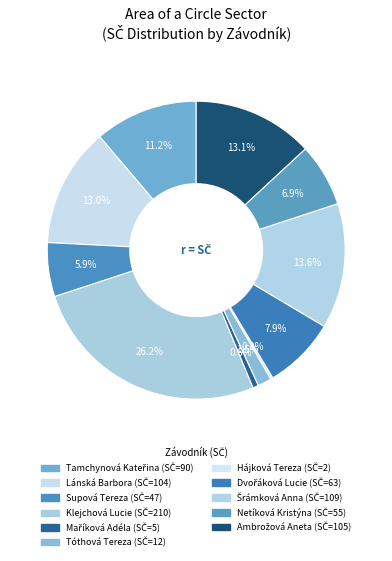

To the nearest percent, what is the difference between the Šrámková Anna and Maříková Adéla slice percentages?

13%